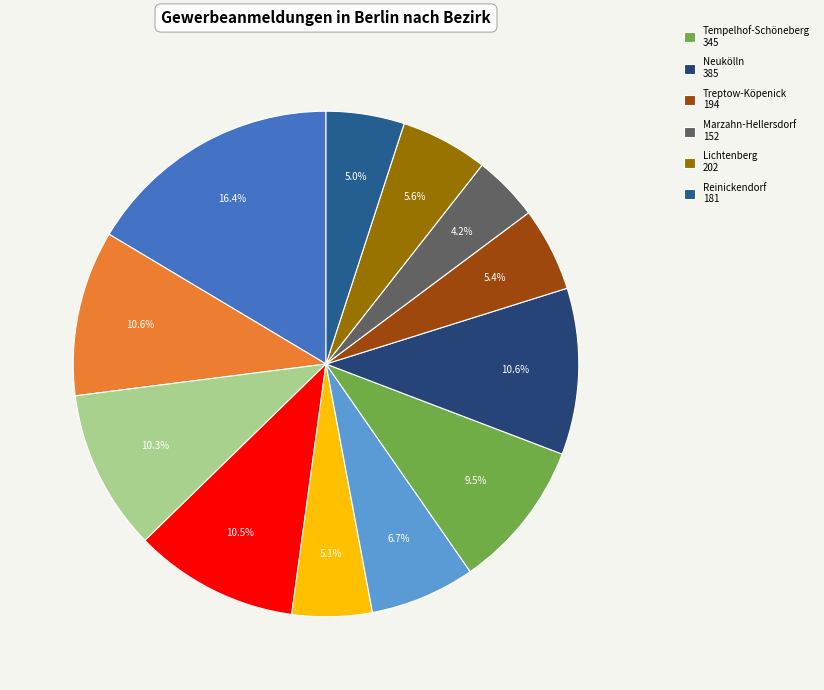

To the nearest percent, what is the difference between the largest and smallest slice percentages?

12%